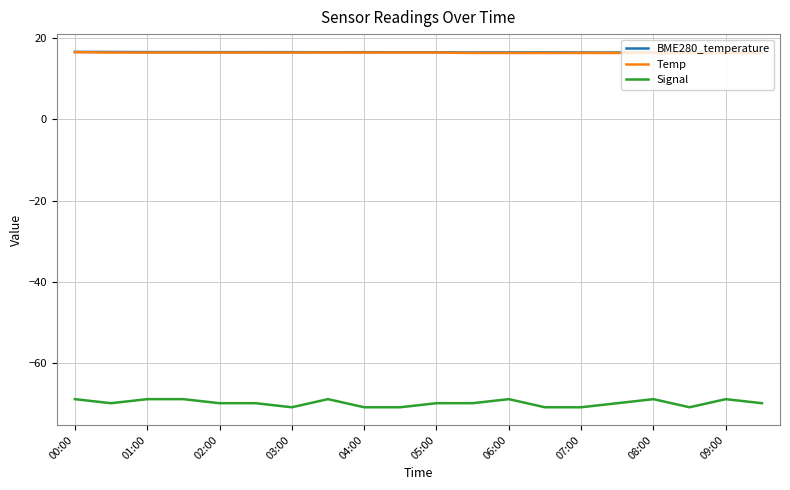

True or false: Signal and Temp cross at least once.

False